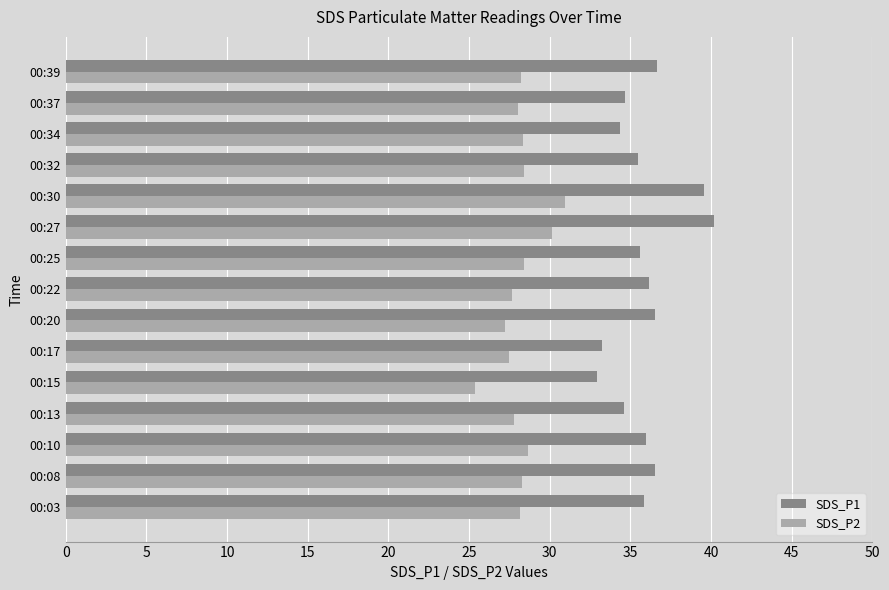

What is the total value across all series at 00:30?

70.5